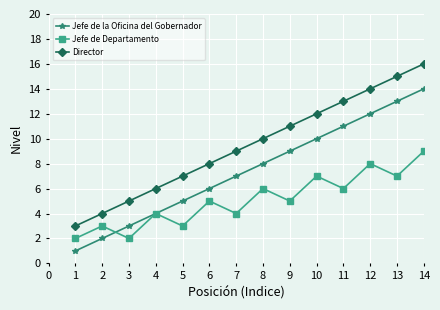

True or false: Jefe de la Oficina del Gobernador and Director intersect in this chart.

False